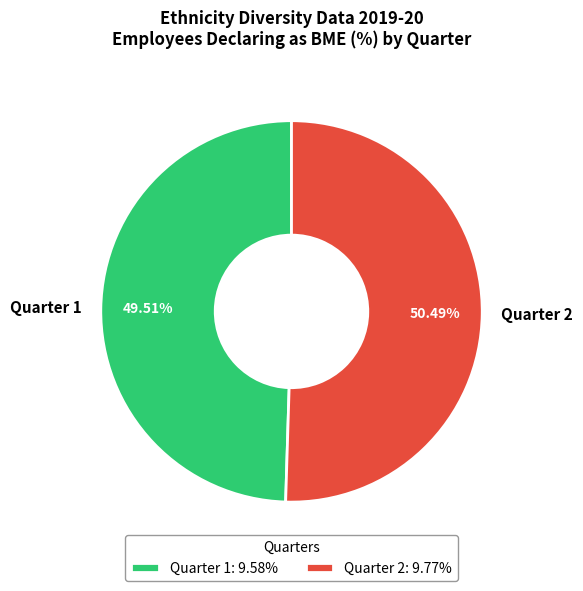

What percentage is the Quarter 1 slice, to the nearest percent?

50%